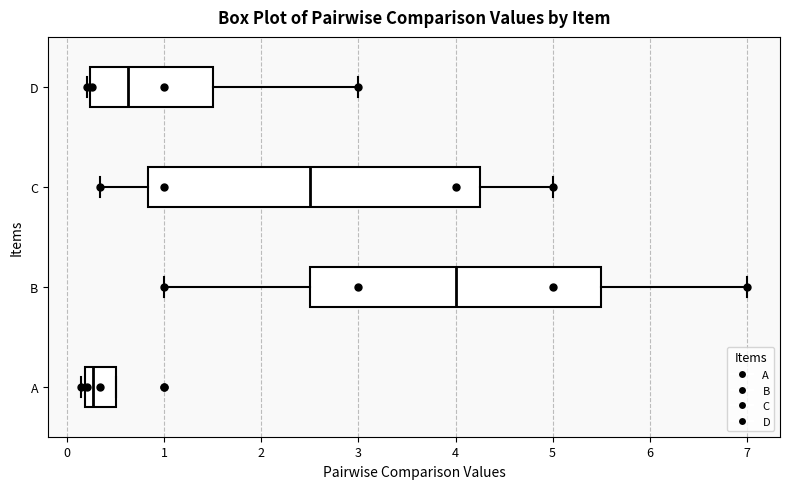

Reading bottom to top, read every box against the x-axis: the position of its median line, the range the box covers, and the ends of its whiskers. The values are not printed on the chart, so give them approximately, as read against the axis.

A: median 0.3, box 0.2 to 0.5, whiskers 0.1 to 0.5
B: median 4.0, box 2.5 to 5.5, whiskers 1.0 to 7.0
C: median 2.5, box 0.8 to 4.3, whiskers 0.3 to 5.0
D: median 0.6, box 0.2 to 1.5, whiskers 0.2 (just left of the box's left edge) to 3.0